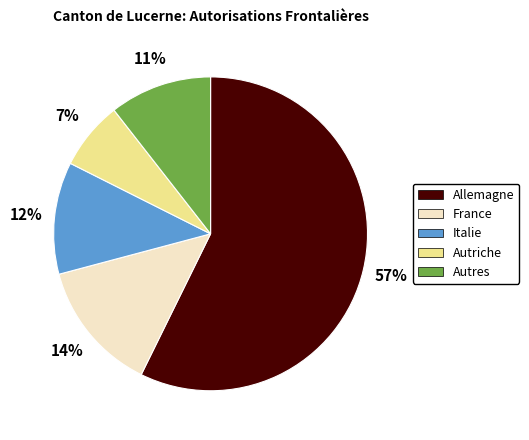

Combined, do France and Allemagne account for over 50%?

Yes